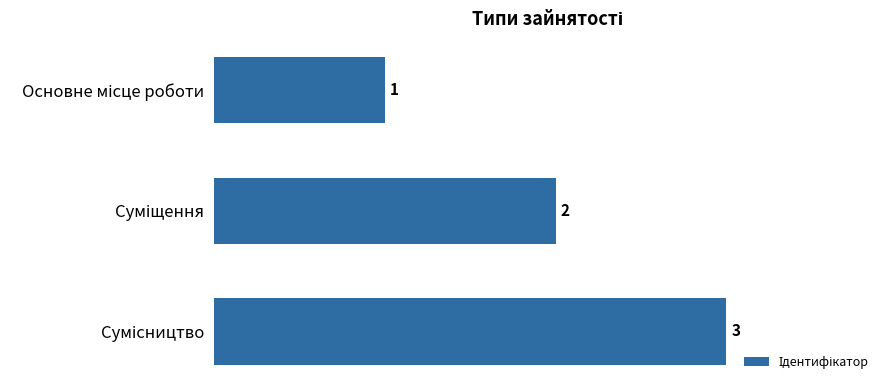

Are the bars horizontal?

Yes